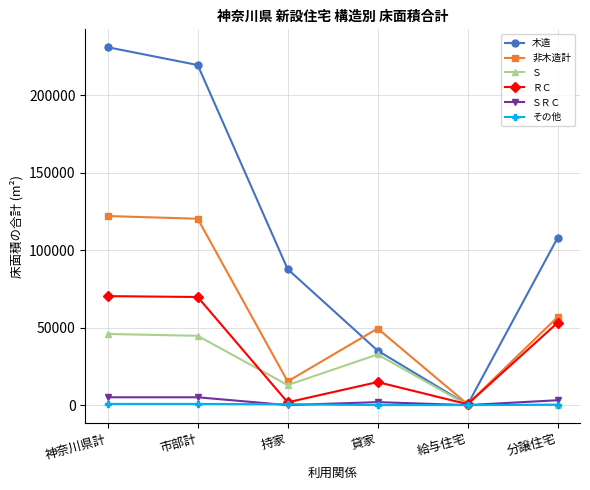

What is the sum of all 非木造計 values?

364472